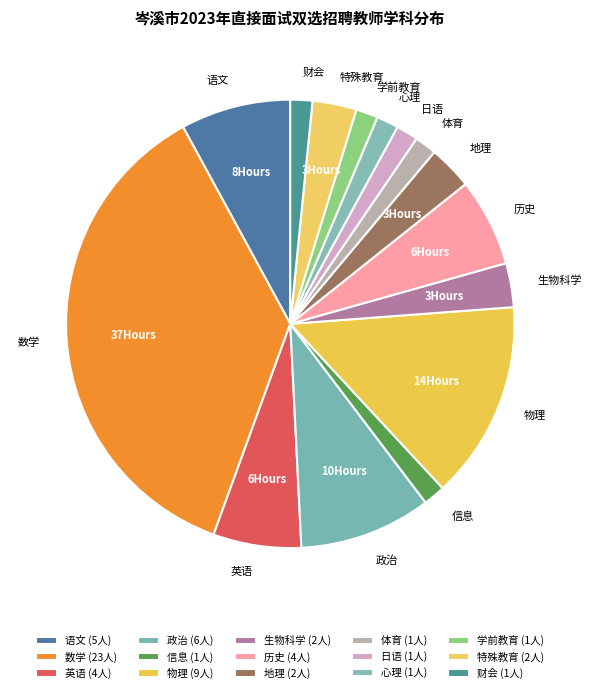

Count the number of slices in the pie.

15